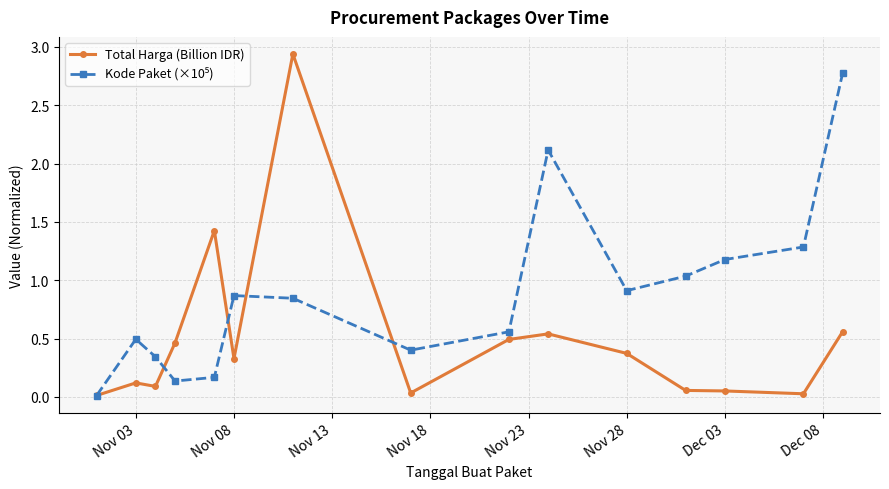

Which series has the widest spread of values?

Total Harga (Billion IDR)